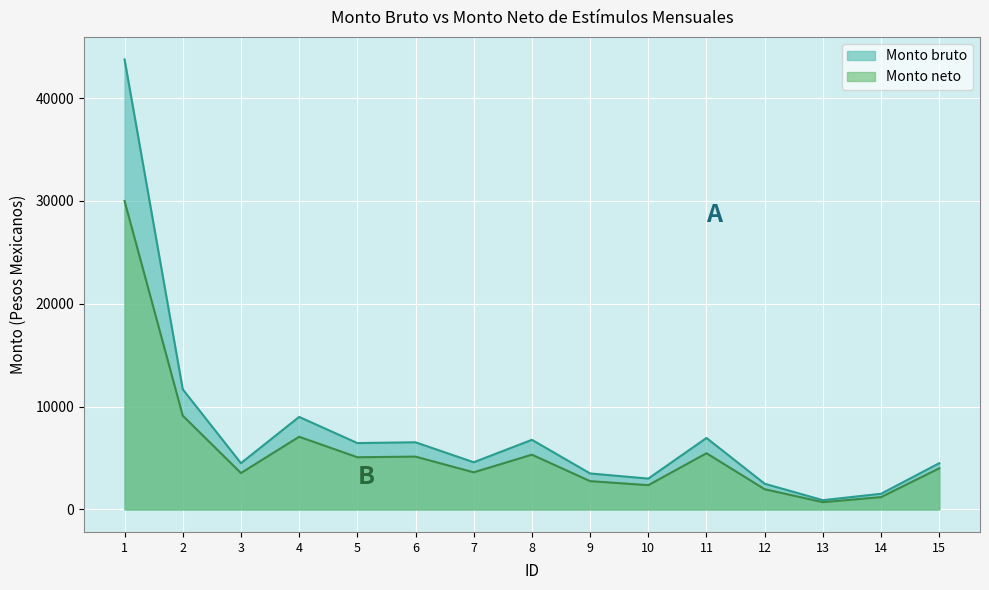

What is the difference between the maximum and minimum values in the Monto bruto series?

42868.5